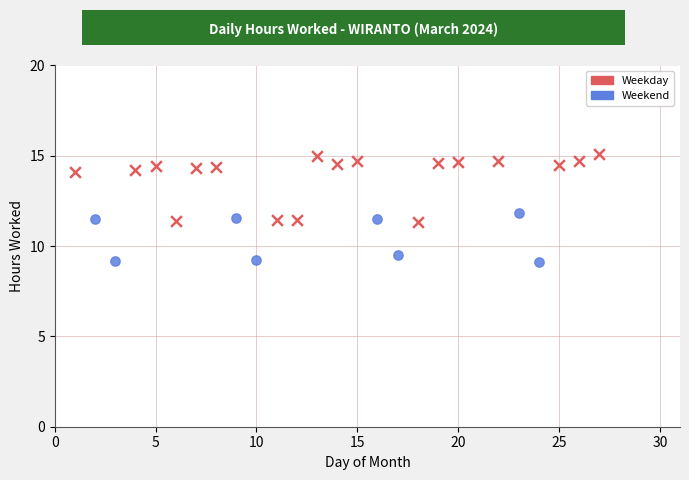

Which series reaches the maximum Y coordinate?

Weekday